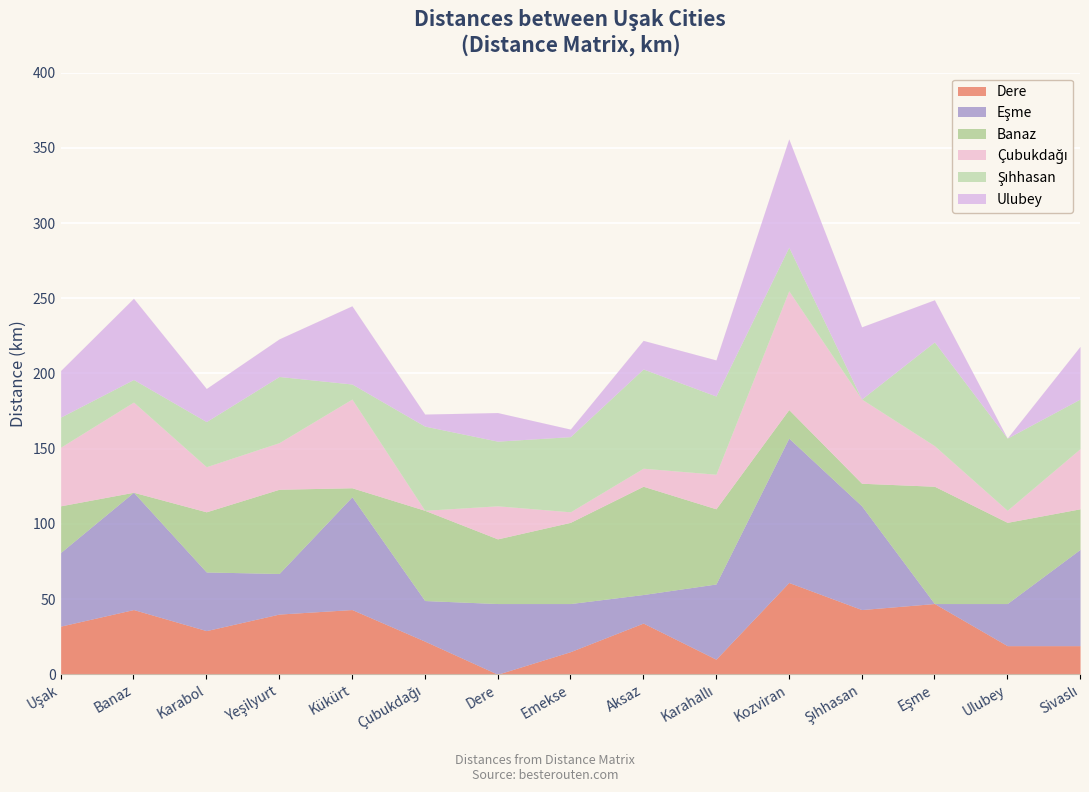

What is the maximum value for Şıhhasan?

69